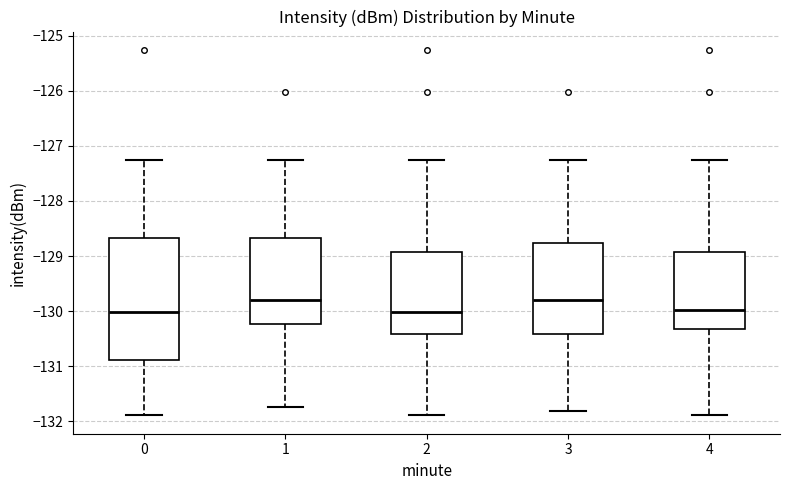

Which box is the tallest, from its lower edge to its upper edge?

0